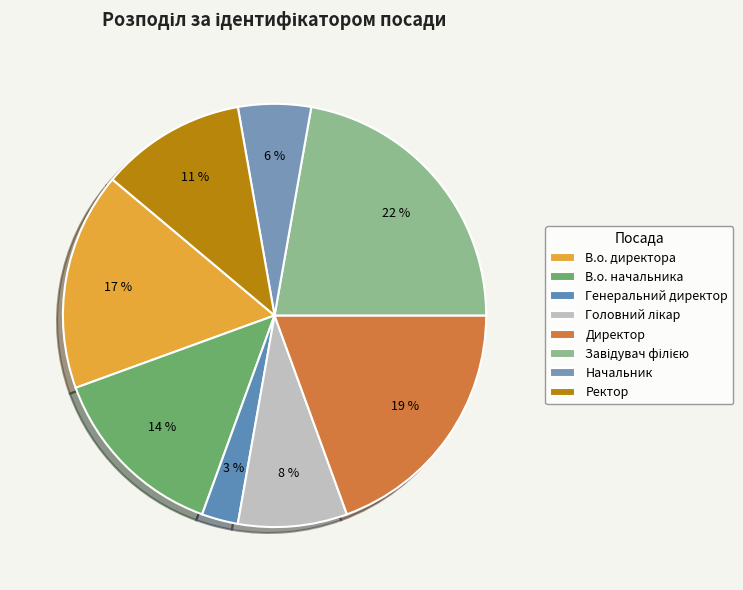

Count the number of slices in the pie.

8